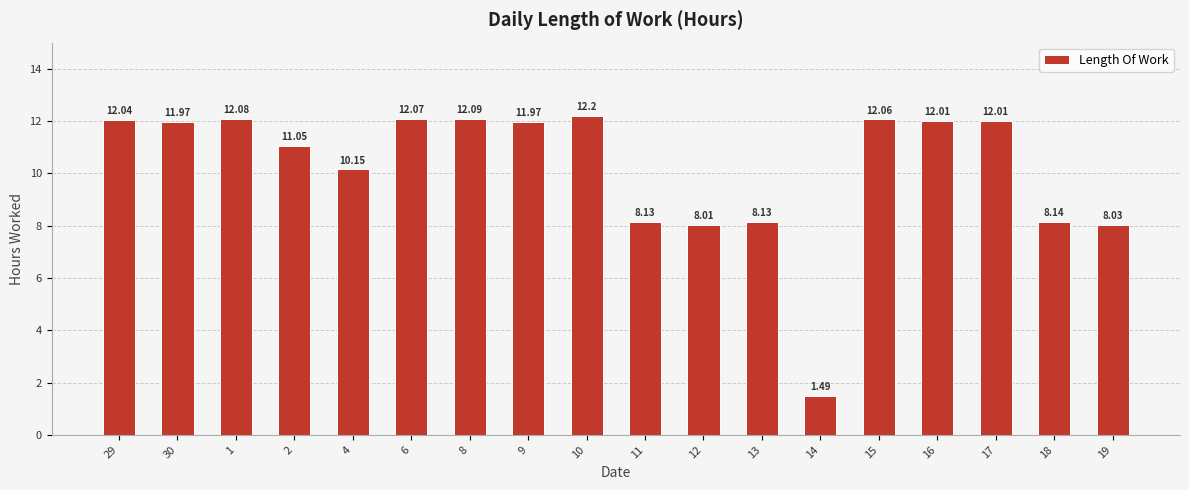

What is the difference between the values at 12 and 6?

4.1